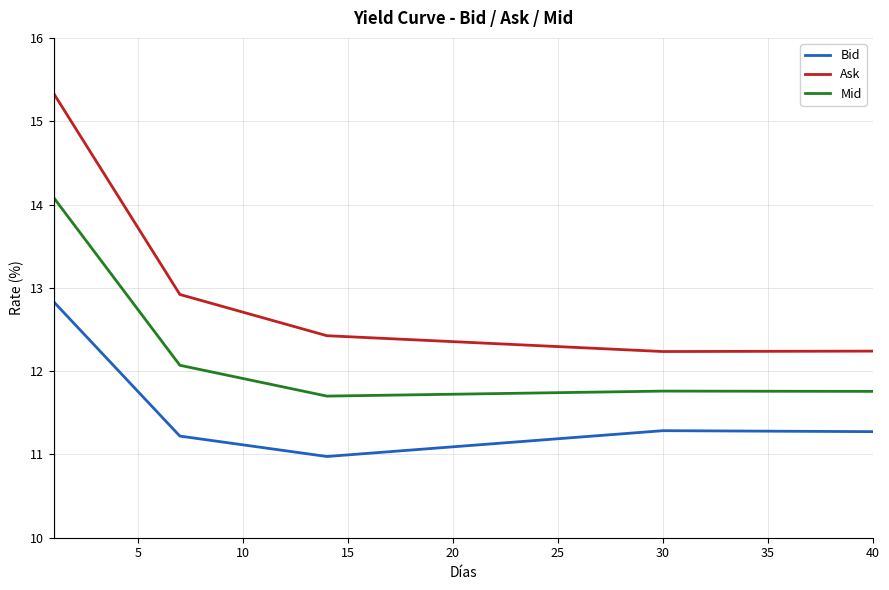

What is the difference between the maximum and minimum values in the Mid series?

2.4